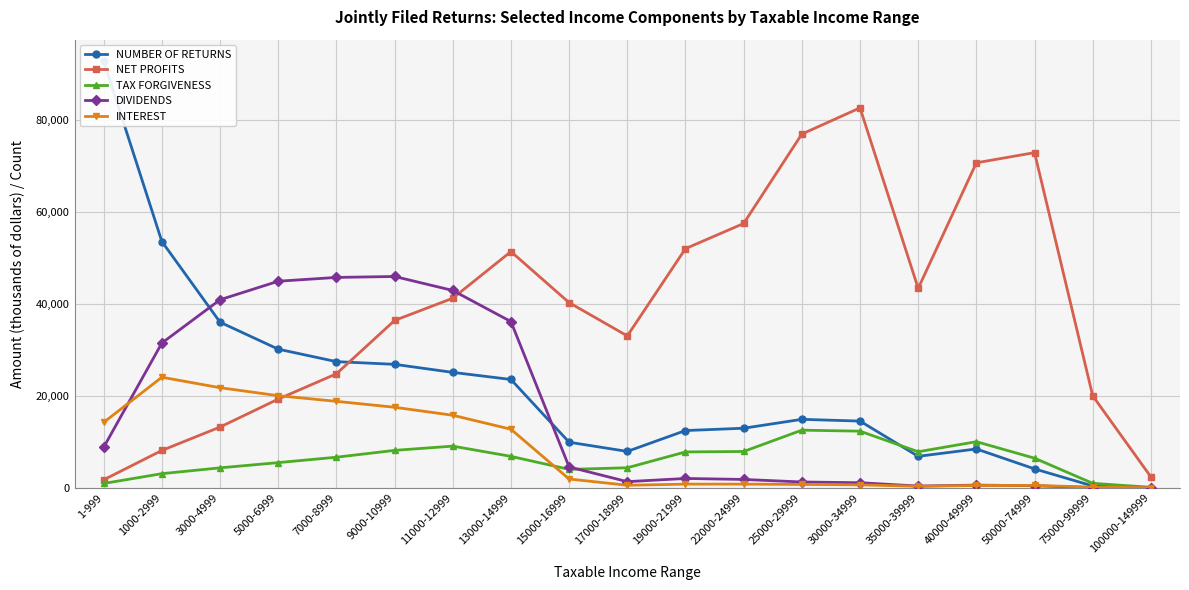

Which series has the largest range (max minus min)?

NUMBER OF RETURNS